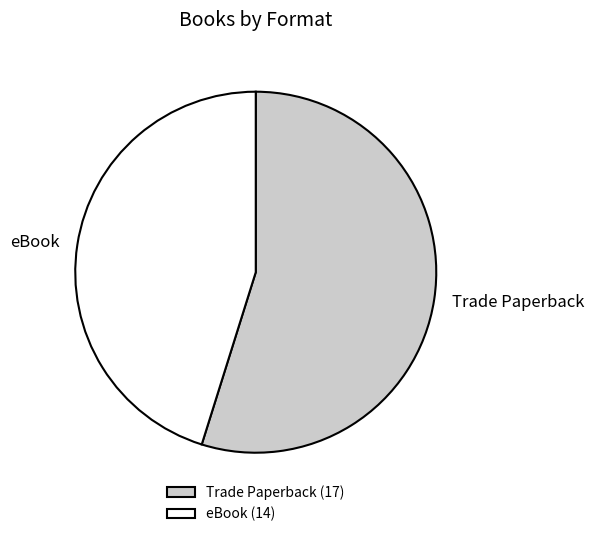

Is it true that eBook is 51% of the pie?

False